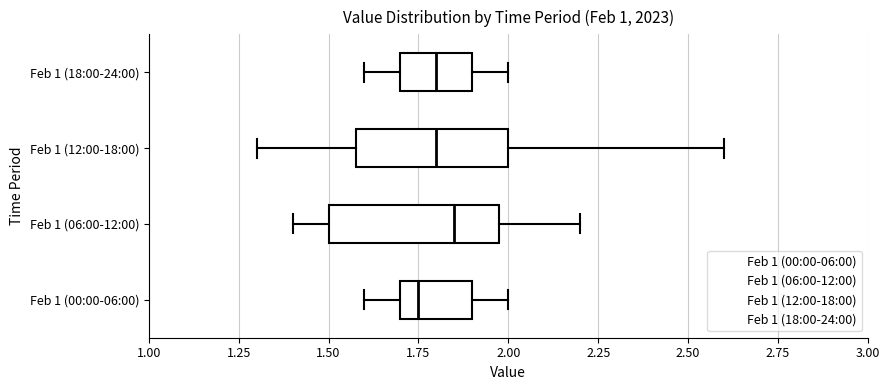

Reading bottom to top, read every box against the x-axis: the position of its median line, the range the box covers, and the ends of its whiskers. The values are not printed on the chart, so give them approximately, as read against the axis.

Feb 1 (00:00-06:00): median 1.75, box 1.70 to 1.90, whiskers 1.60 to 2.00
Feb 1 (06:00-12:00): median 1.85, box 1.50 to 2.00, whiskers 1.40 to 2.20
Feb 1 (12:00-18:00): median 1.80, box 1.60 to 2.00, whiskers 1.30 to 2.60
Feb 1 (18:00-24:00): median 1.80, box 1.70 to 1.90, whiskers 1.60 to 2.00